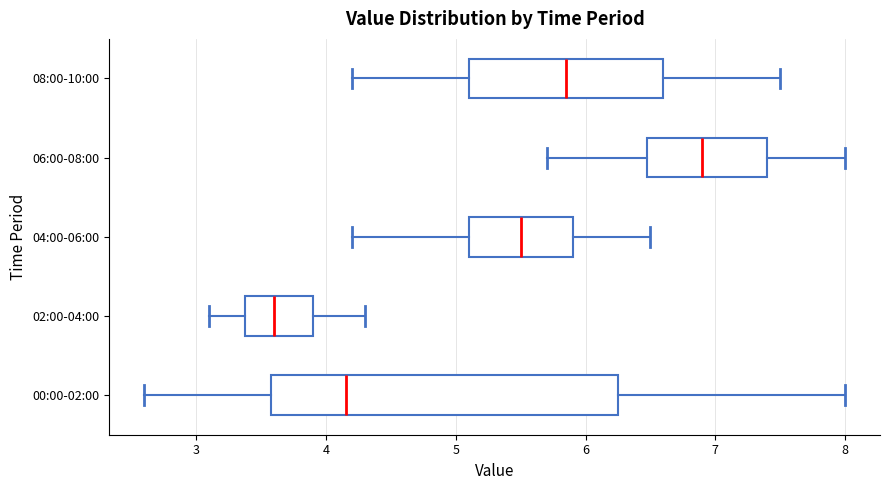

Reading bottom to top, read every box against the x-axis: the position of its median line, the range the box covers, and the ends of its whiskers. The values are not printed on the chart, so give them approximately, as read against the axis.

00:00-02:00: median 4.2, box 3.6 to 6.3, whiskers 2.6 to 8.0
02:00-04:00: median 3.6, box 3.4 to 3.9, whiskers 3.1 to 4.3
04:00-06:00: median 5.5, box 5.1 to 5.9, whiskers 4.2 to 6.5
06:00-08:00: median 6.9, box 6.5 to 7.4, whiskers 5.7 to 8.0
08:00-10:00: median 5.9, box 5.1 to 6.6, whiskers 4.2 to 7.5